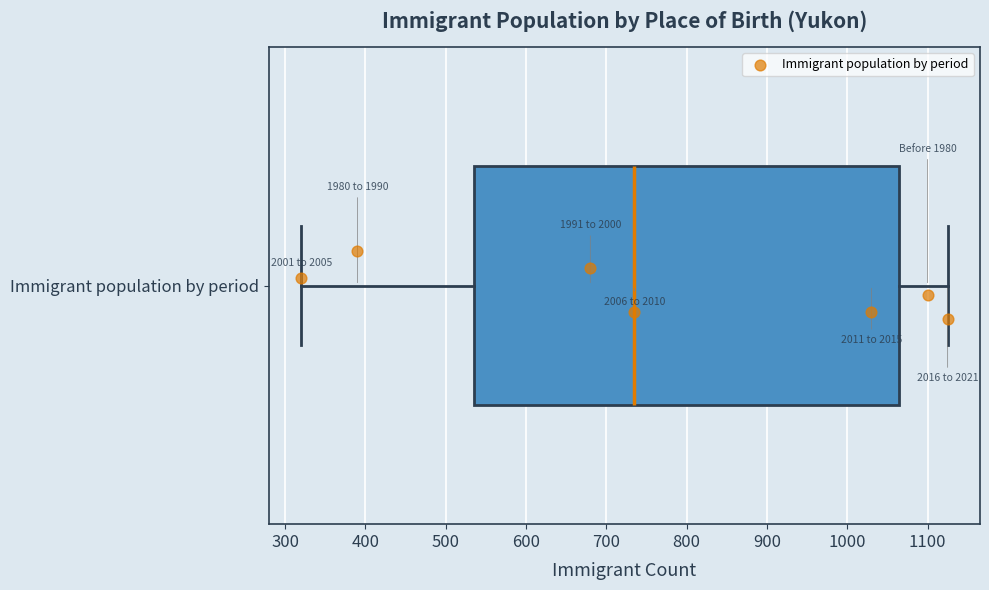

Transcribe this box plot: give where the median line is, the range the box spans, and where the two whiskers end, as read against the x-axis. The values are not printed on the chart, so give them approximately, as read against the axis.

median 740, box 540 to 1070, whiskers 320 to 1130